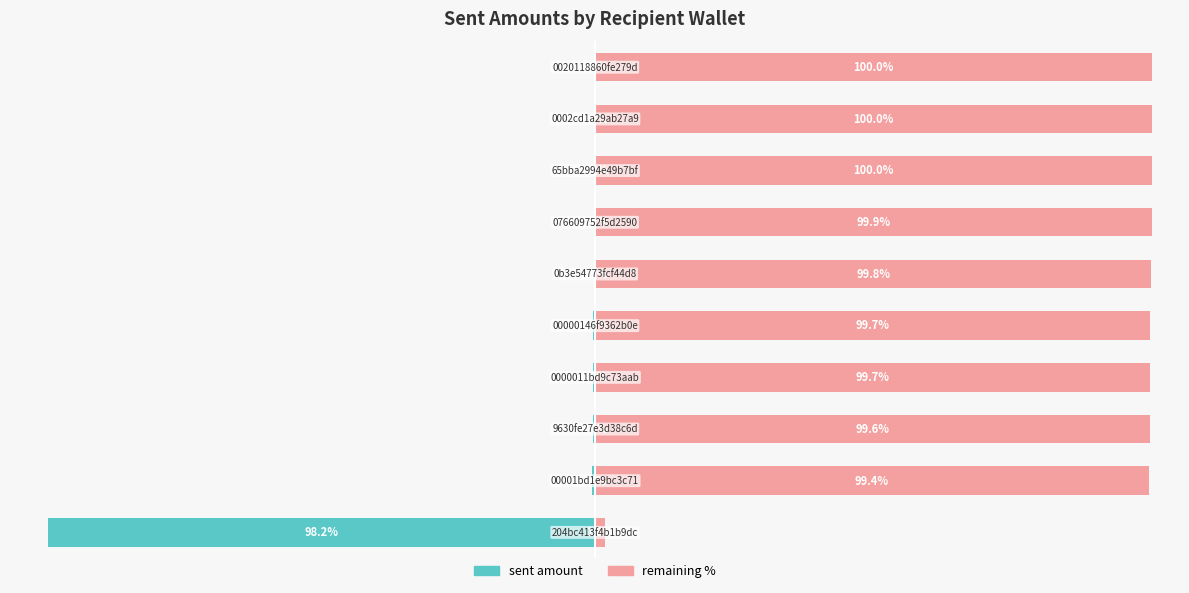

What are all the series names shown in the legend?

sent amount, remaining %